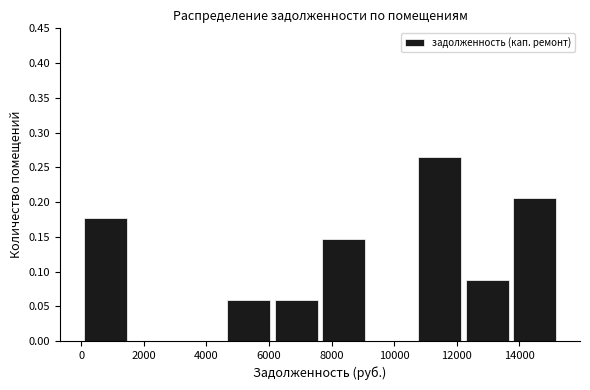

How tall is the bar that spans 7600 to 9200 on the x-axis? Neither the bar edges nor the heights are printed on the chart, so give them approximately, as read against the axes.

0.145